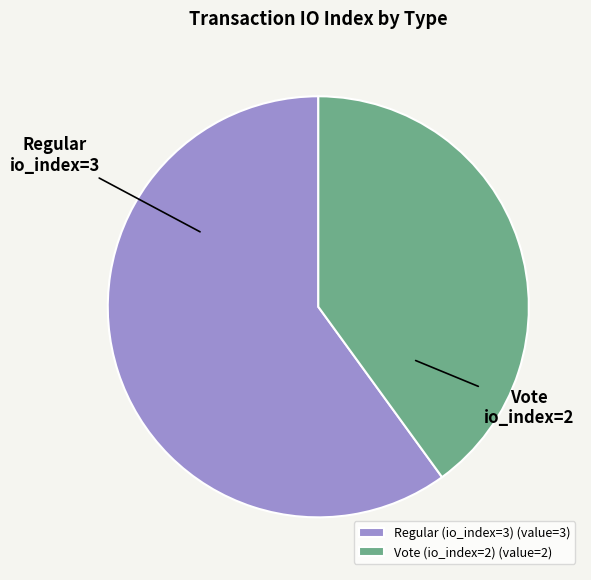

Which has a higher value, Vote (io_index=2) or Regular (io_index=3)?

Regular (io_index=3)